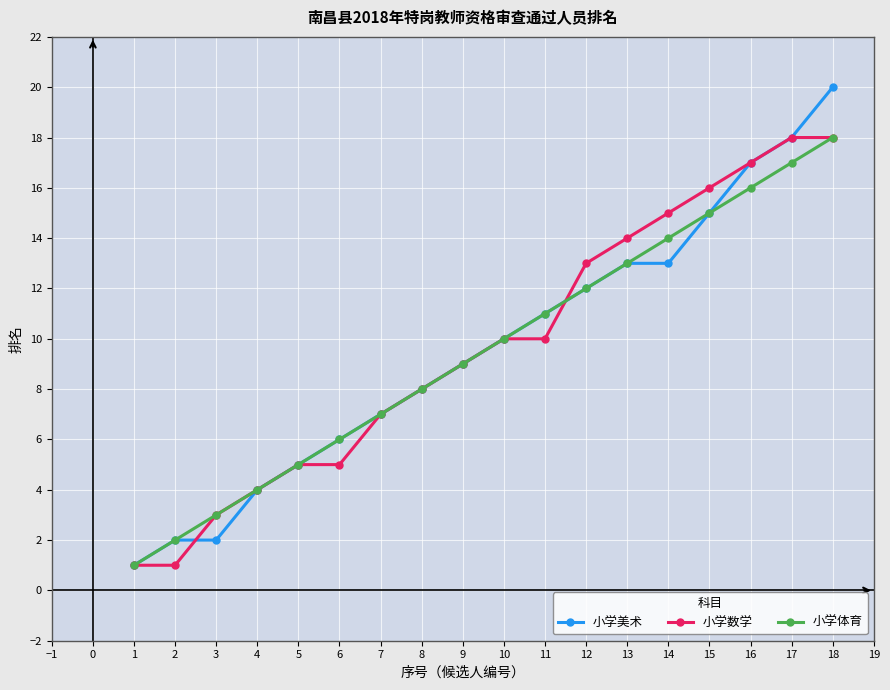

At which category is the sum across all series the highest?

18